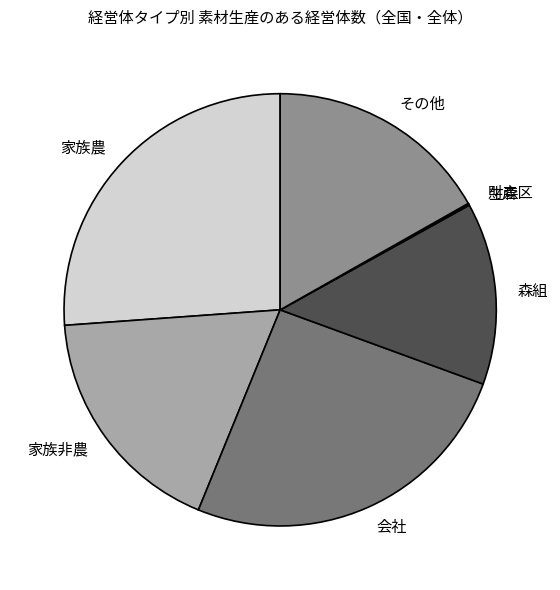

What is the ratio of the value at 森組 to the value at その他?

0.8